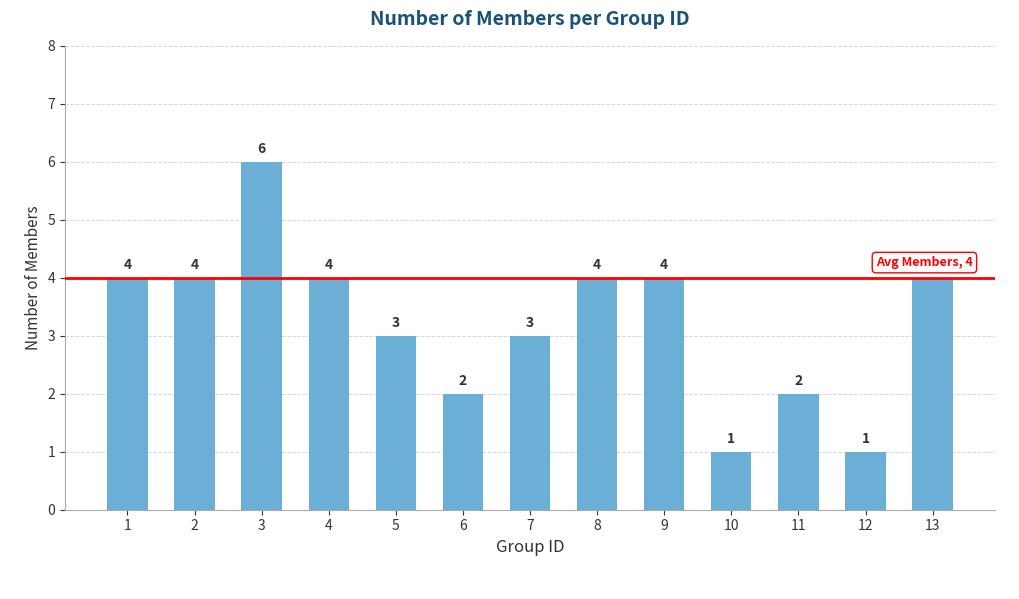

How many distinct data groups are displayed?

1